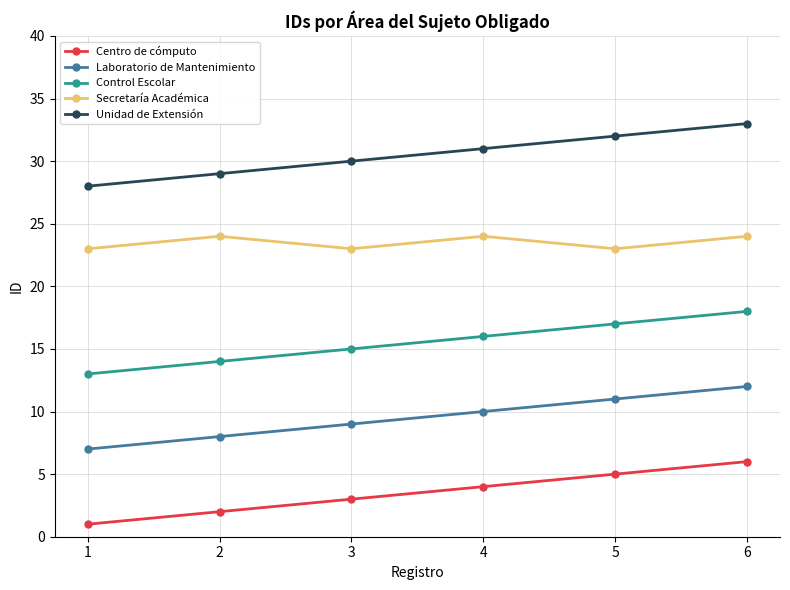

How many series are shown in this chart?

5